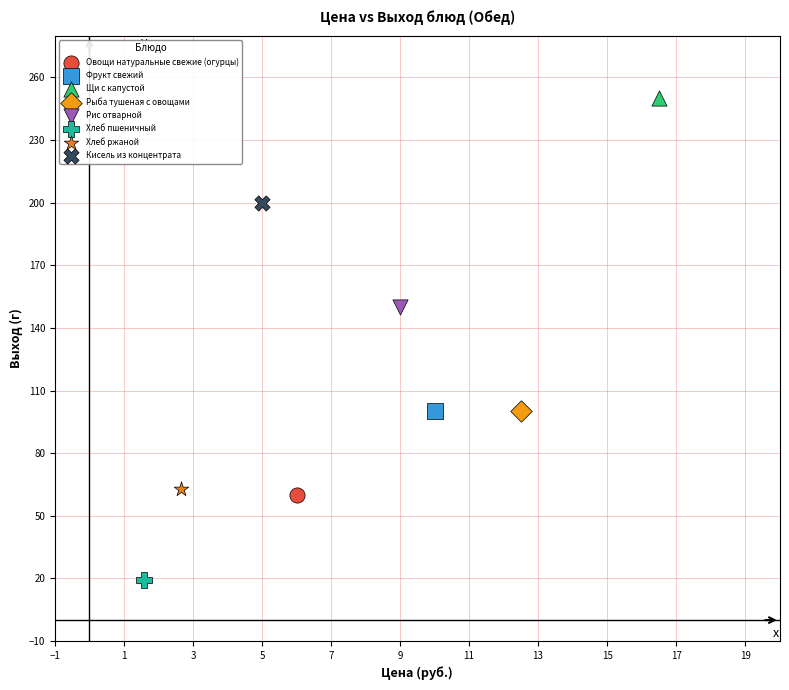

Which series reaches the minimum Y coordinate?

Хлеб пшеничный